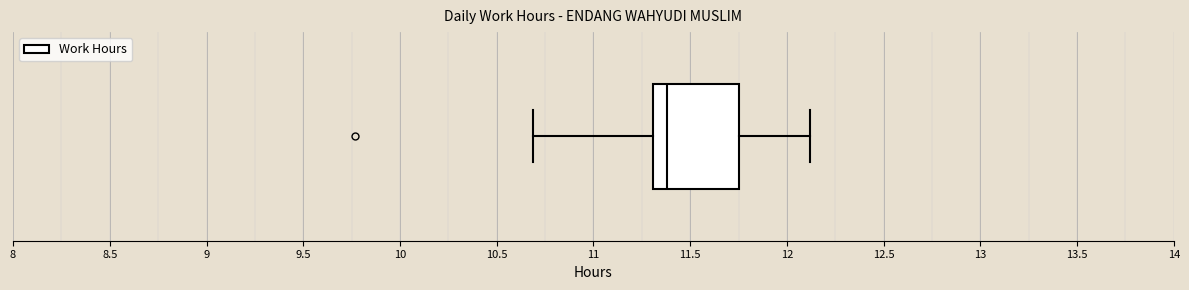

Read this box plot against the x-axis: the position of the median line, the range covered by the box, and the ends of both whiskers. The values are not printed on the chart, so give them approximately, as read against the axis.

median 11.40, box 11.30 to 11.75, whiskers 10.70 to 12.10